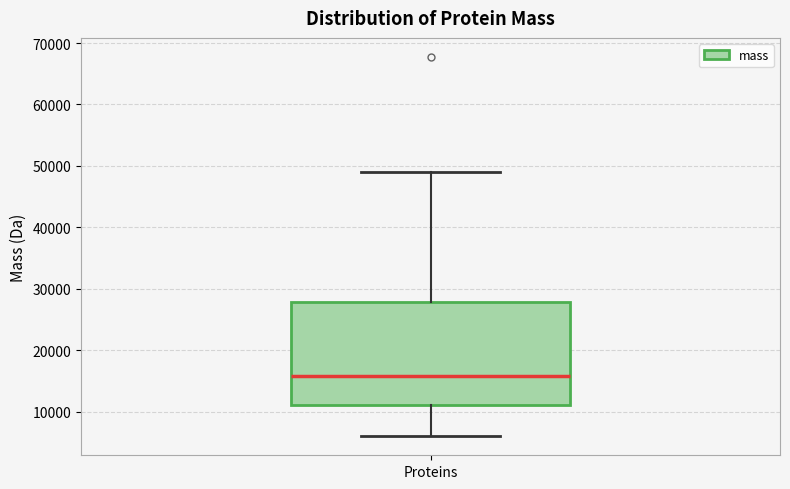

Read this box plot against the y-axis: the position of the median line, the range covered by the box, and the ends of both whiskers. The values are not printed on the chart, so give them approximately, as read against the axis.

median 16000, box 11000 to 28000, whiskers 6000 to 49000